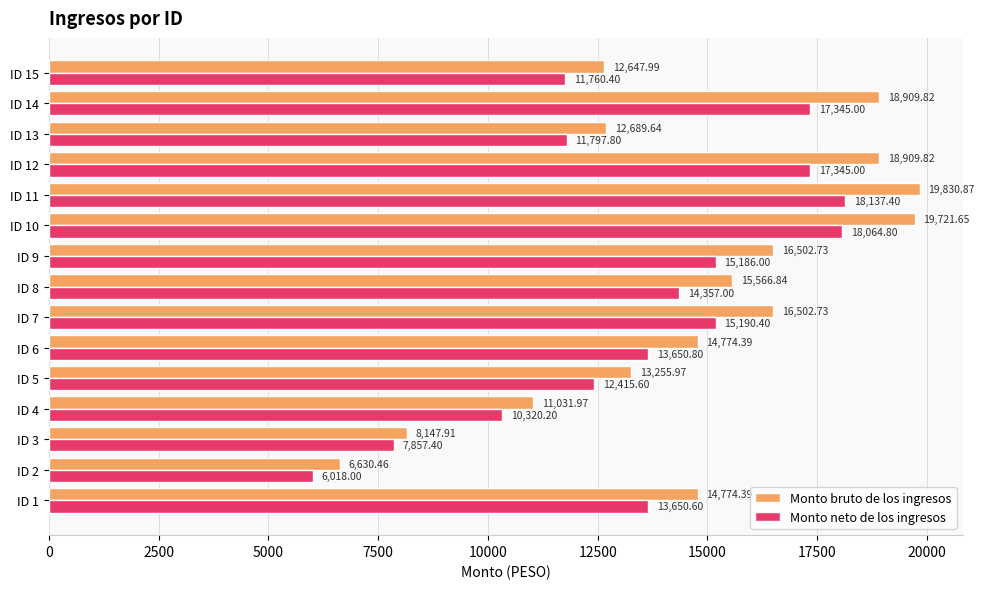

At which category is the sum across all series the highest?

ID 11